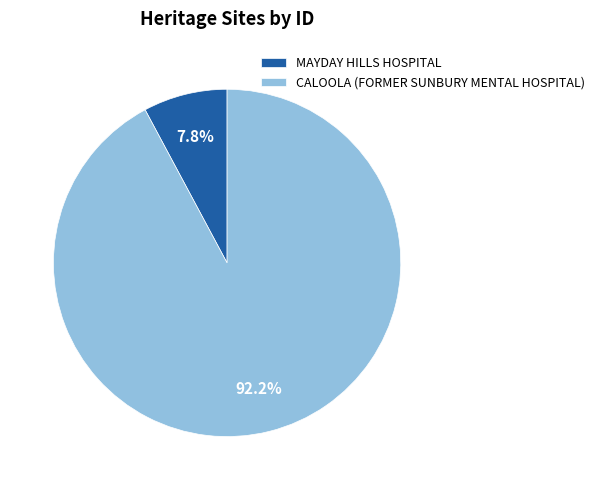

The CALOOLA (FORMER SUNBURY MENTAL HOSPITAL) slice represents 92% of the pie. True or false?

True